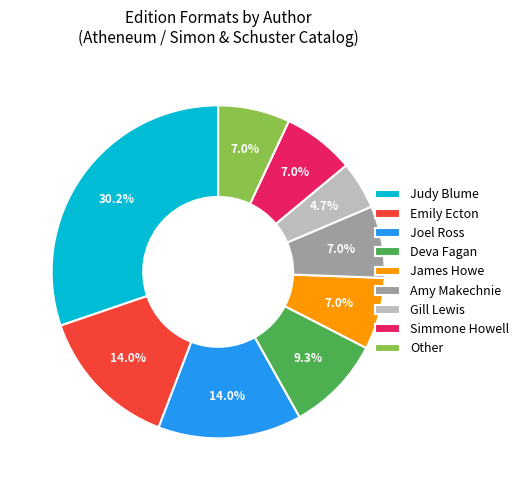

The Emily Ecton slice represents 4% of the pie. True or false?

False